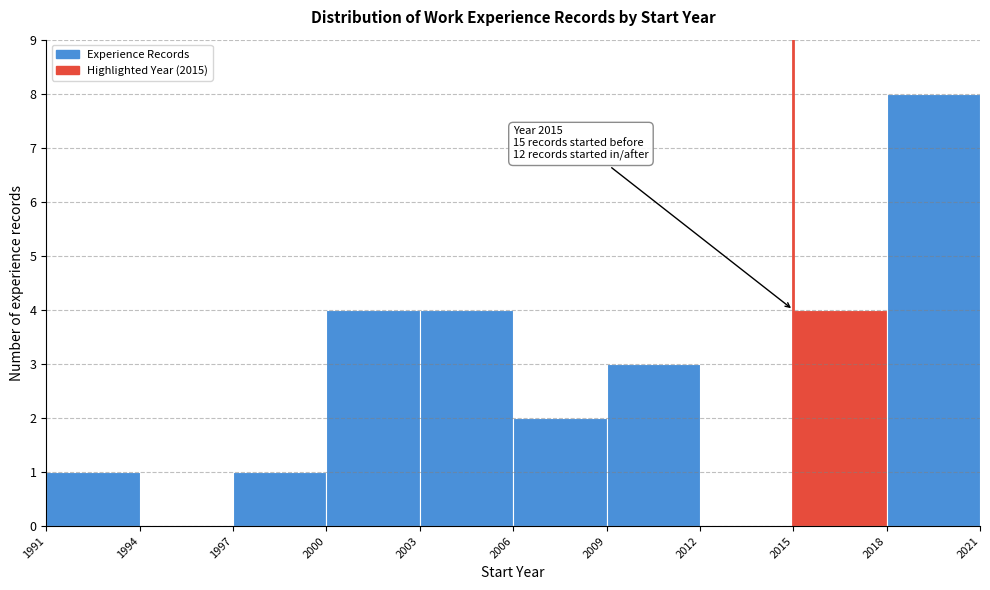

Over which range of the x-axis is the bar tallest?

2018 to 2021